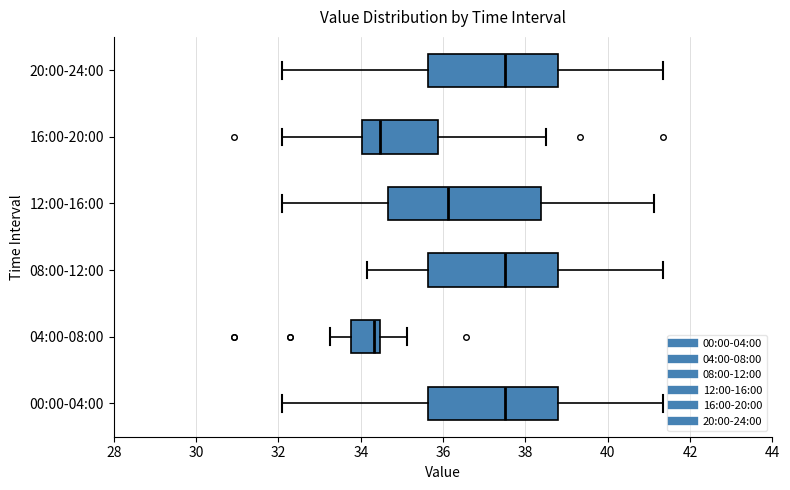

Reading bottom to top, read every box against the x-axis: the position of its median line, the range the box covers, and the ends of its whiskers. The values are not printed on the chart, so give them approximately, as read against the axis.

00:00-04:00: median 37.6, box 35.6 to 38.8, whiskers 32.0 to 41.4
04:00-08:00: median 34.4 (just left of the box's right edge), box 33.8 to 34.4, whiskers 33.2 to 35.2
08:00-12:00: median 37.6, box 35.6 to 38.8, whiskers 34.2 to 41.4
12:00-16:00: median 36.2, box 34.6 to 38.4, whiskers 32.0 to 41.2
16:00-20:00: median 34.4, box 34.0 to 35.8, whiskers 32.0 to 38.6
20:00-24:00: median 37.6, box 35.6 to 38.8, whiskers 32.0 to 41.4